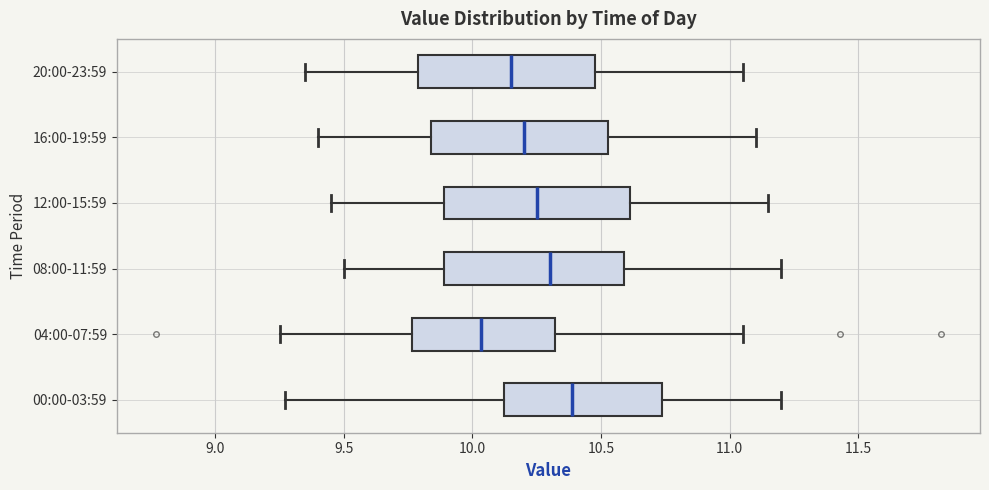

Where does the left whisker of the box for 12:00-15:59 end on the x-axis? The values are not printed on the chart, so give them approximately, as read against the axis.

9.45